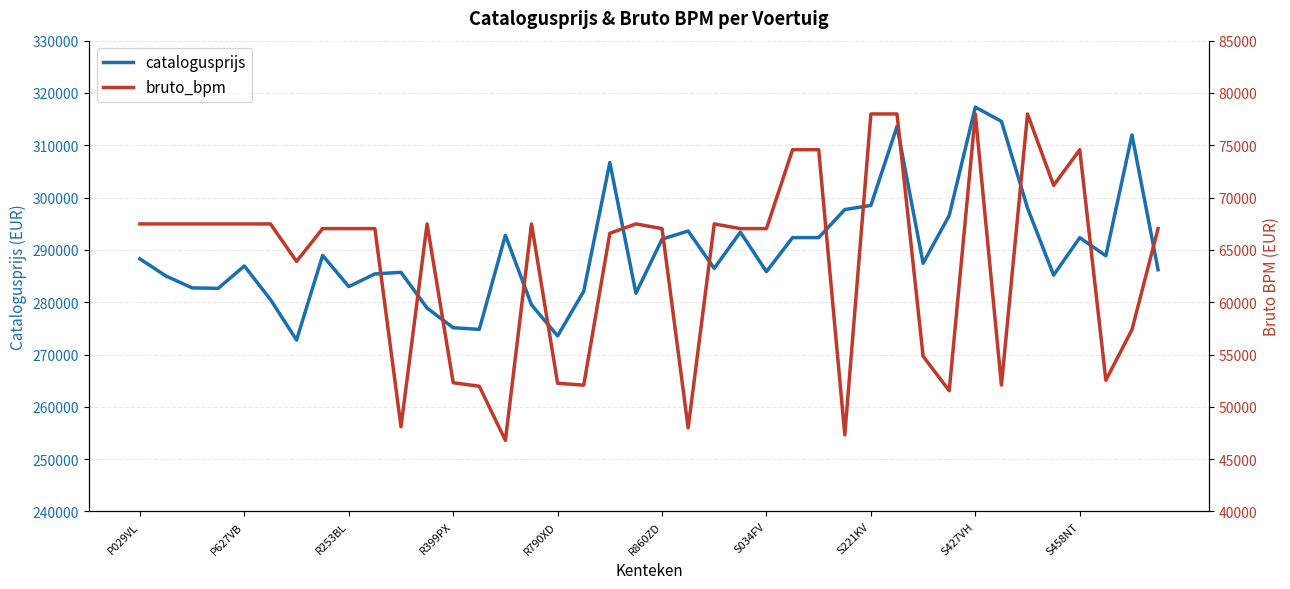

The value of bruto_bpm at 19 is 24177. True or false?

False